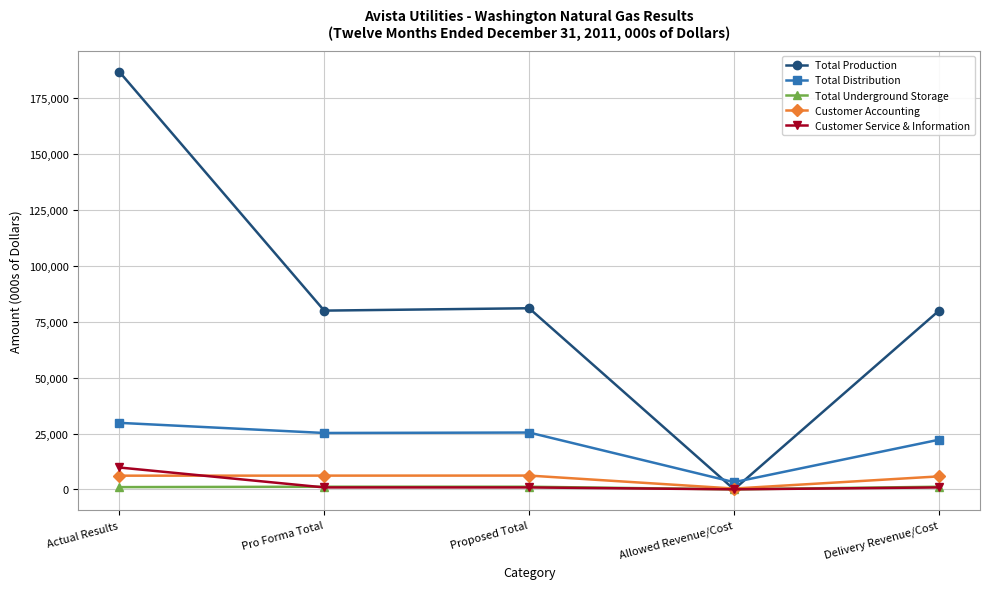

At how many categories does at least one series exceed 15497?

4